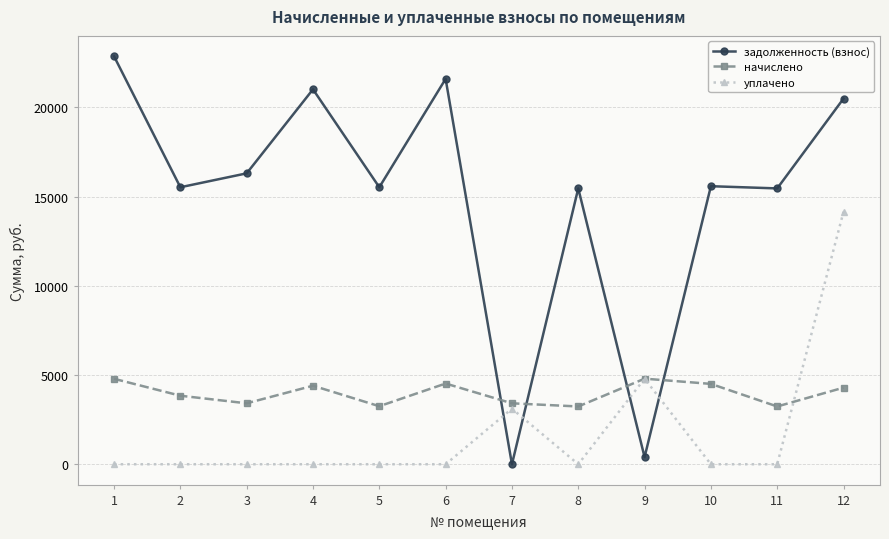

The уплачено series shows 0.0 at 4. True or false?

True